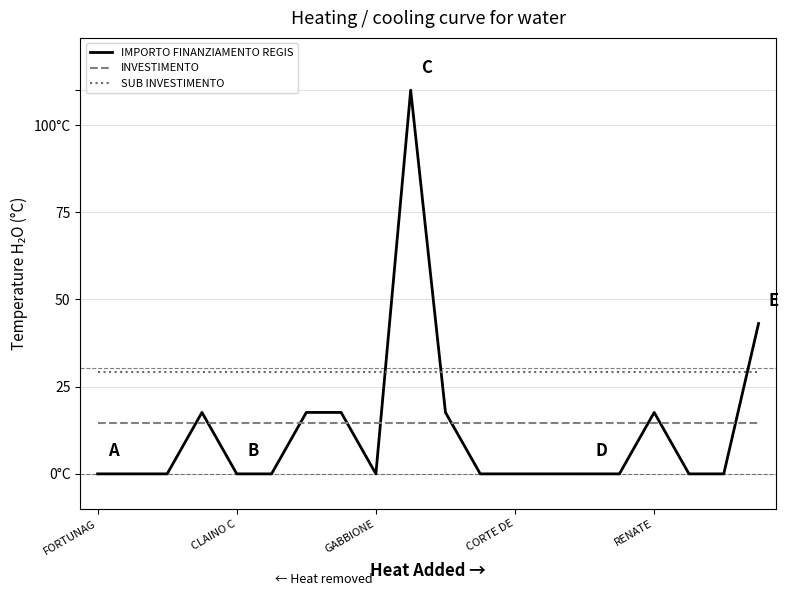

What are all the series names shown in the legend?

IMPORTO FINANZIAMENTO REGIS, INVESTIMENTO, SUB INVESTIMENTO